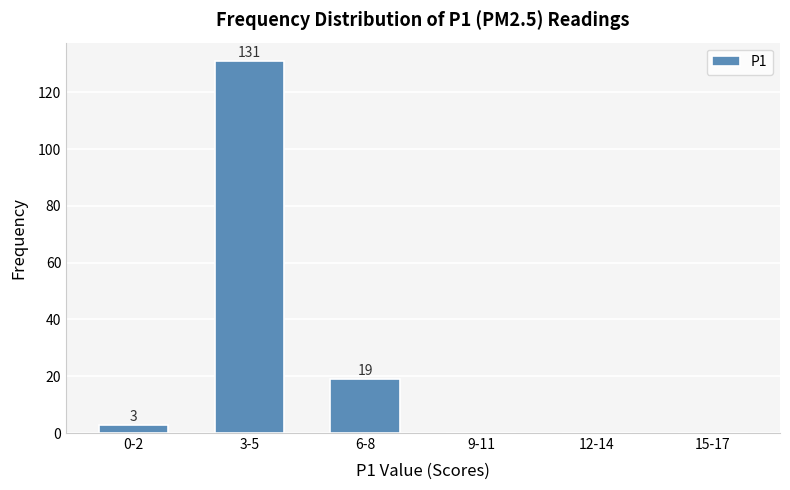

Reading left to right, transcribe all the data shown in this chart.

0-2=3	3-5=131	6-8=19	9-11=0	12-14=0	15-17=0